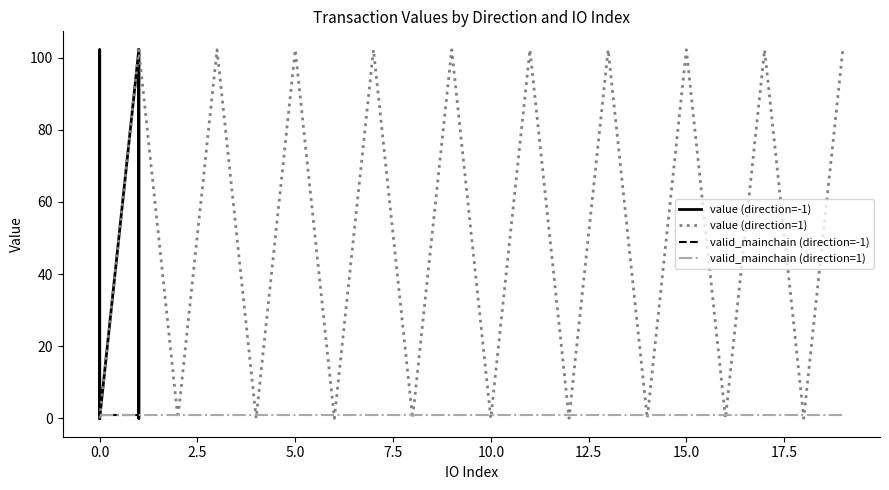

Is this an area chart (filled region under the line)?

No